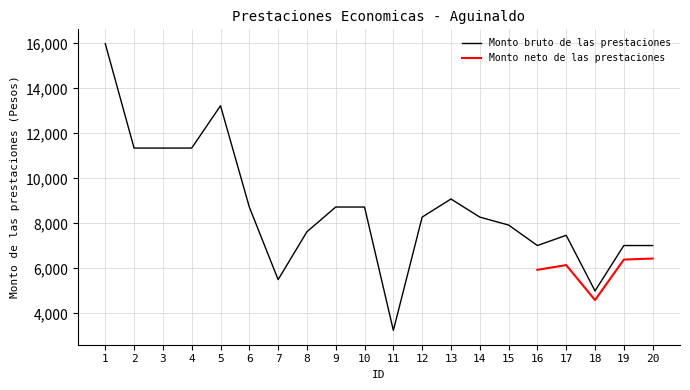

What is the change in value from 10 to 11?

-5482.6